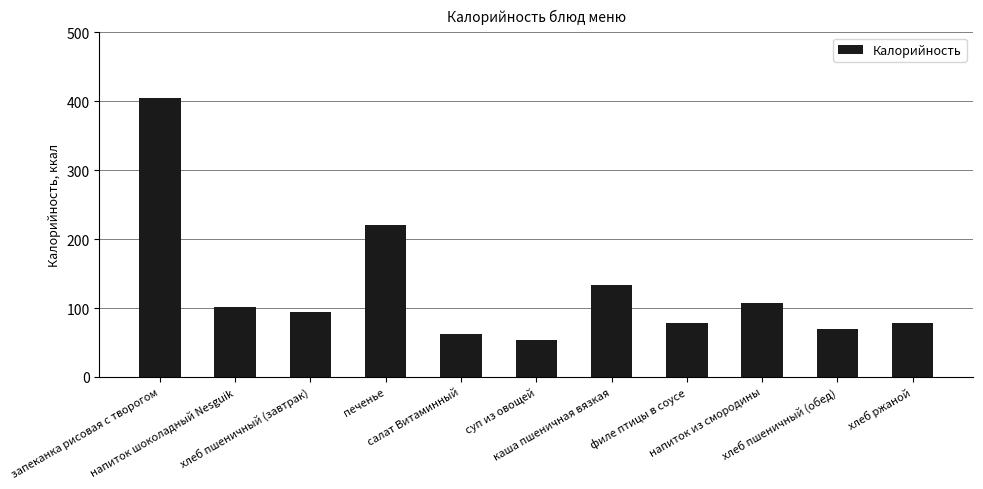

What is the maximum value shown in the chart?

405